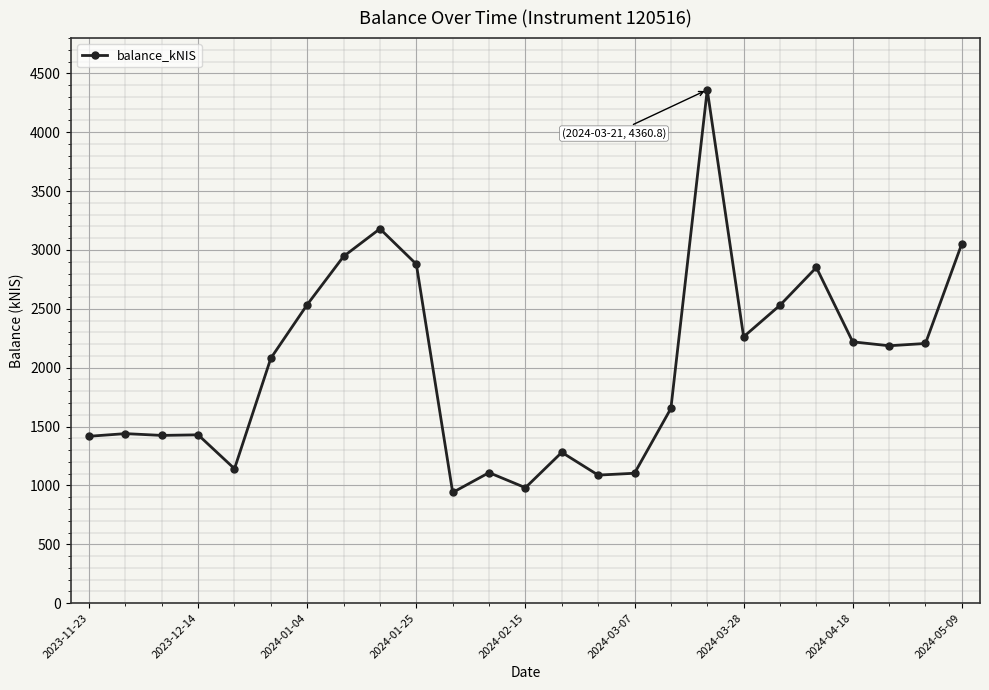

What is the minimum value shown in the chart?

940.2